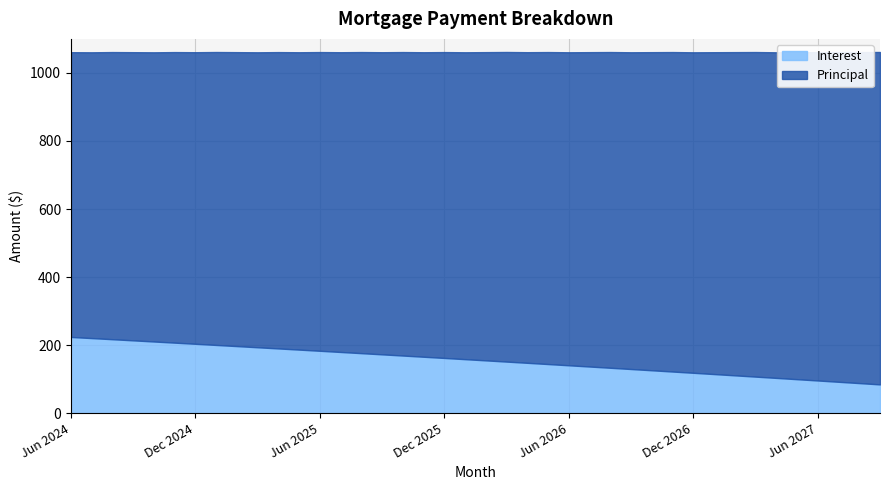

At which category does the chart reach its peak across all series?

Jun 2024